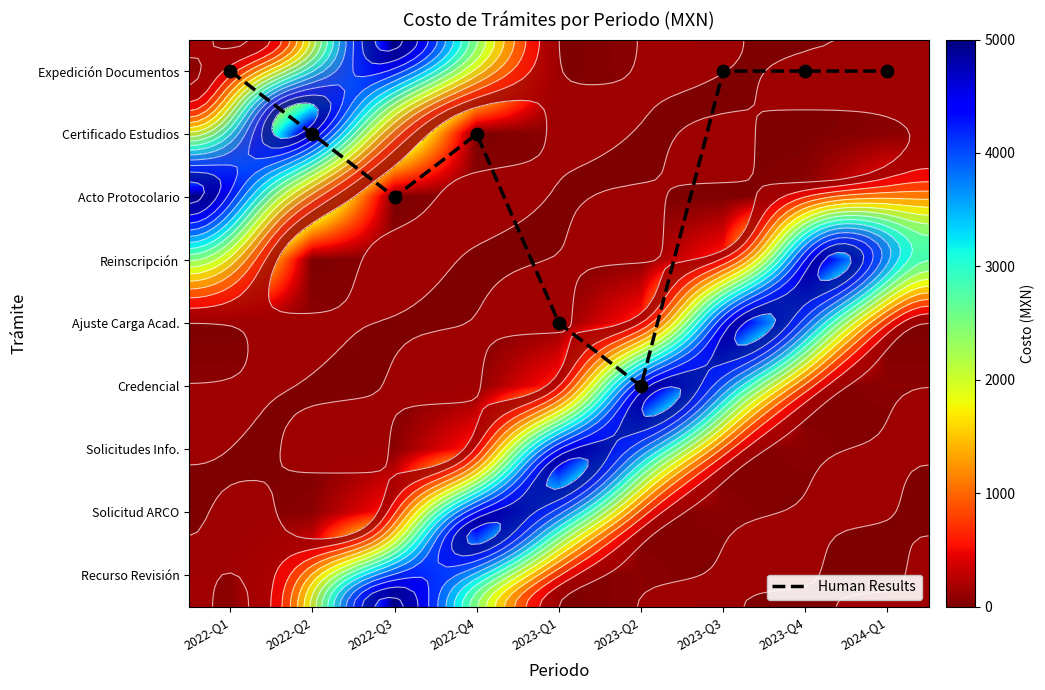

The Solicitud ARCO series shows 2062 at 2024-Q1. True or false?

False